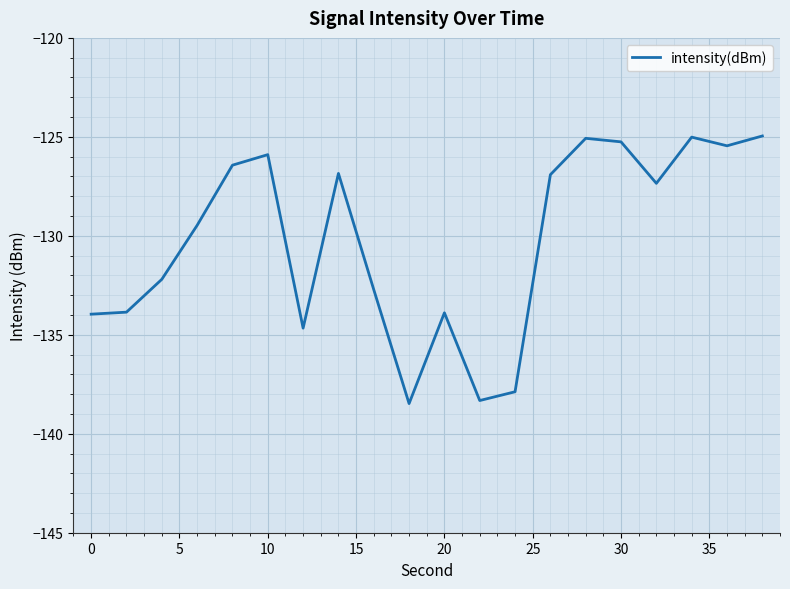

What is the greatest value displayed?

-125.0